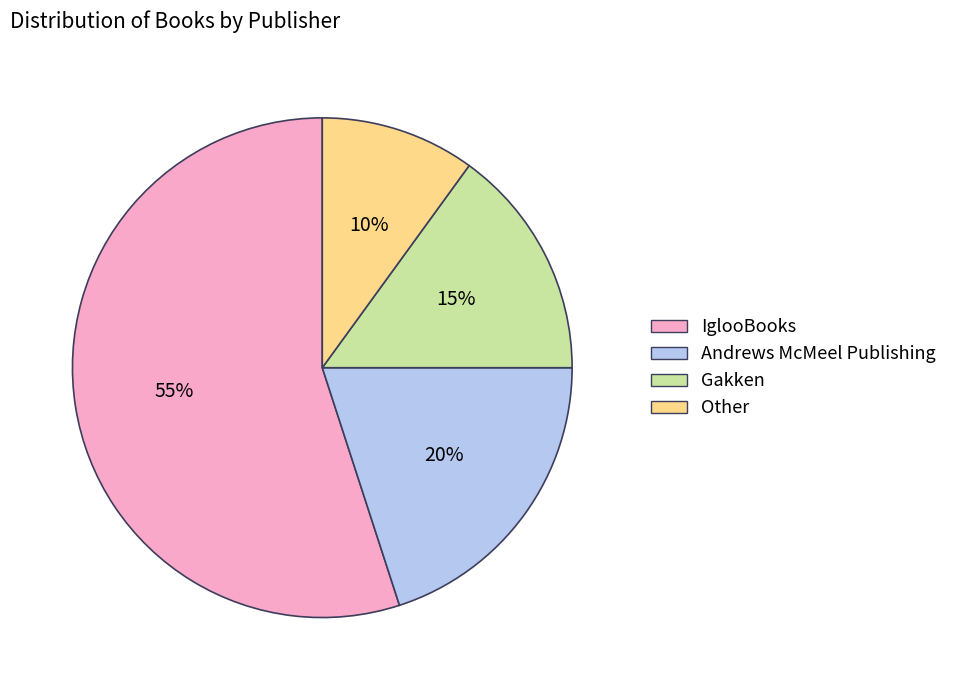

To the nearest percent, what portion does IglooBooks represent?

55%